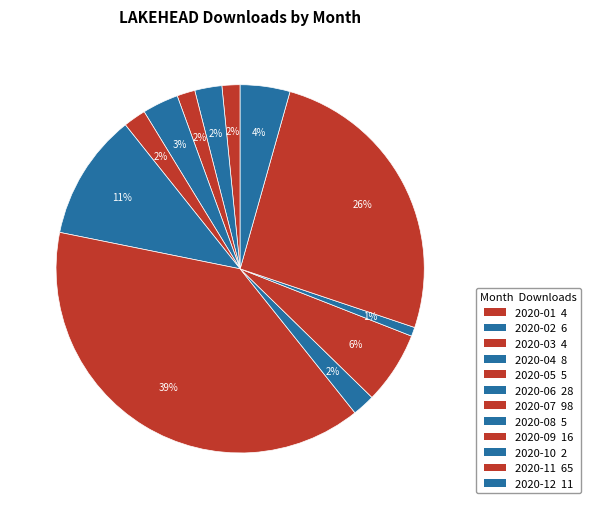

Does 2020-12 account for over 50% of the chart?

No